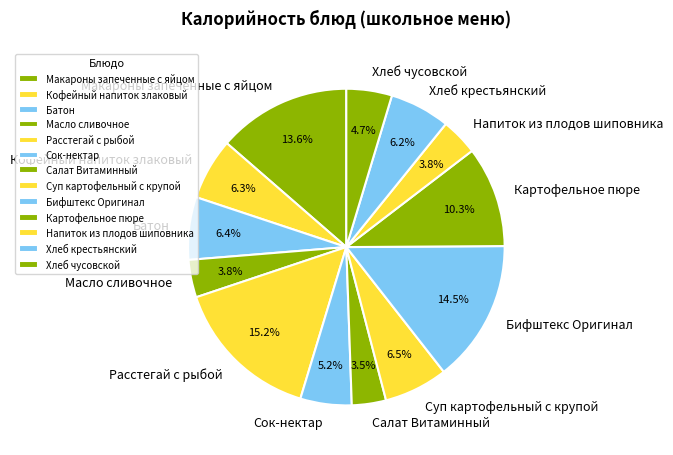

How many slices are in this pie chart?

13